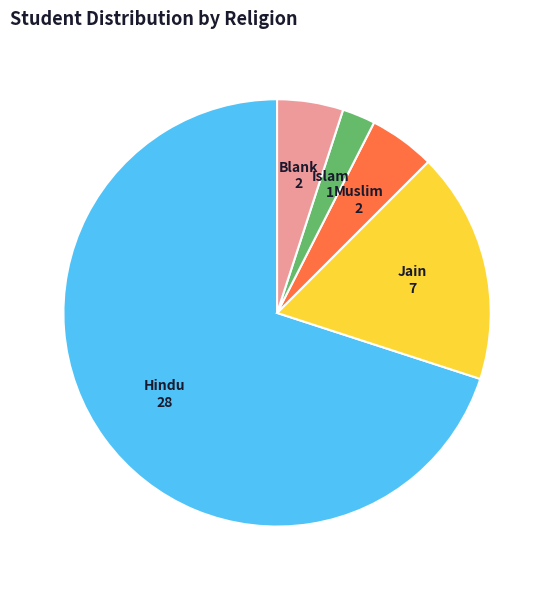

Does any single category account for the majority?

Yes